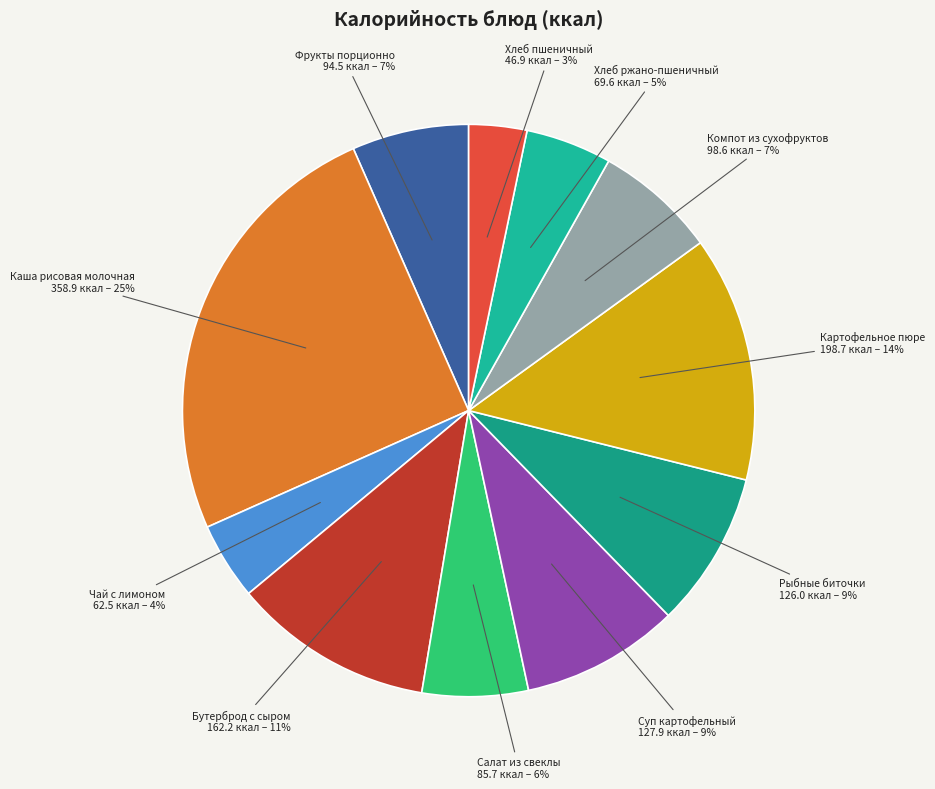

The Бутерброд с сыром slice represents 11% of the pie. True or false?

True